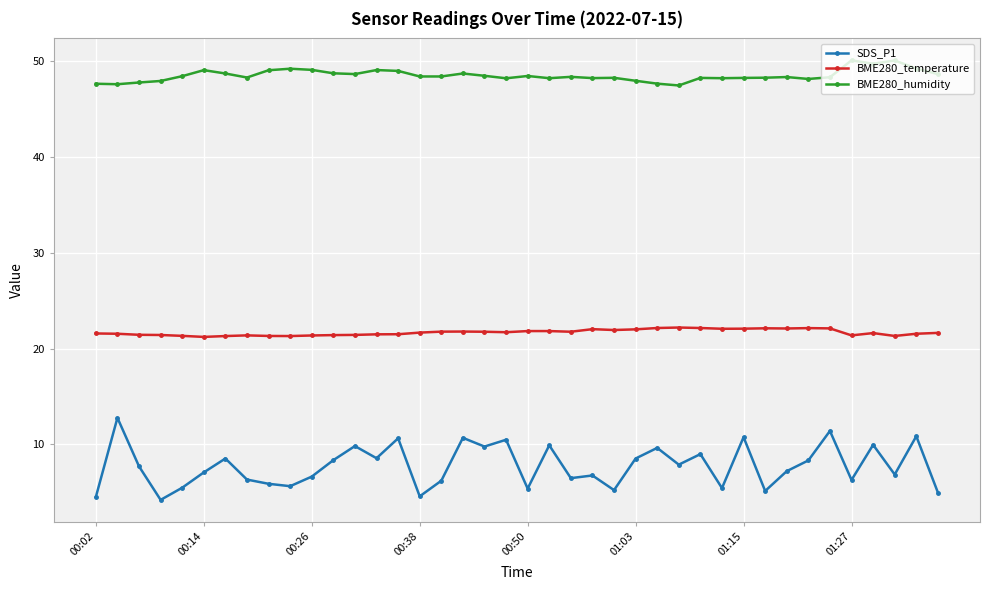

What are all the series names shown in the legend?

SDS_P1, BME280_temperature, BME280_humidity